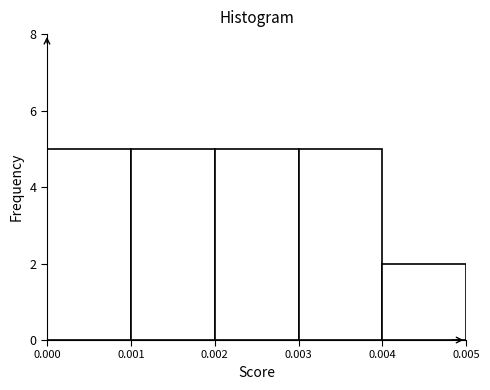

Reading left to right, list every bar in this chart as the range it spans on the x-axis followed by its height. The values are not printed on the chart, so give them approximately, as read against the axis.

0.000 to 0.001: 5
0.001 to 0.002: 5
0.002 to 0.003: 5
0.003 to 0.004: 5
0.004 to 0.005: 2